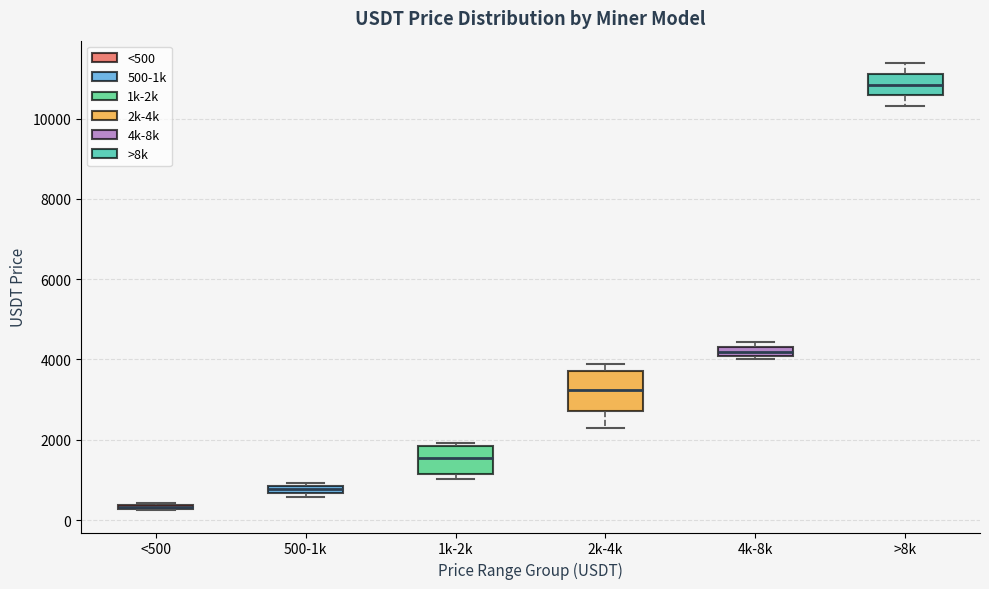

Comparing the boxes themselves (not the whiskers), which one is the tallest?

2k-4k